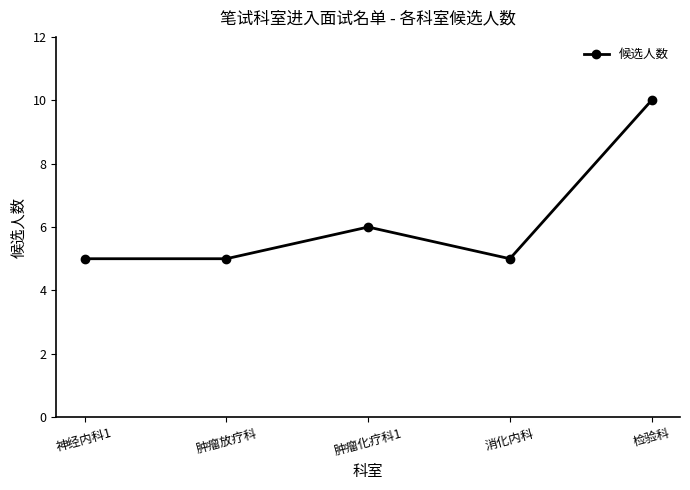

Which label corresponds to the largest value in the chart?

检验科